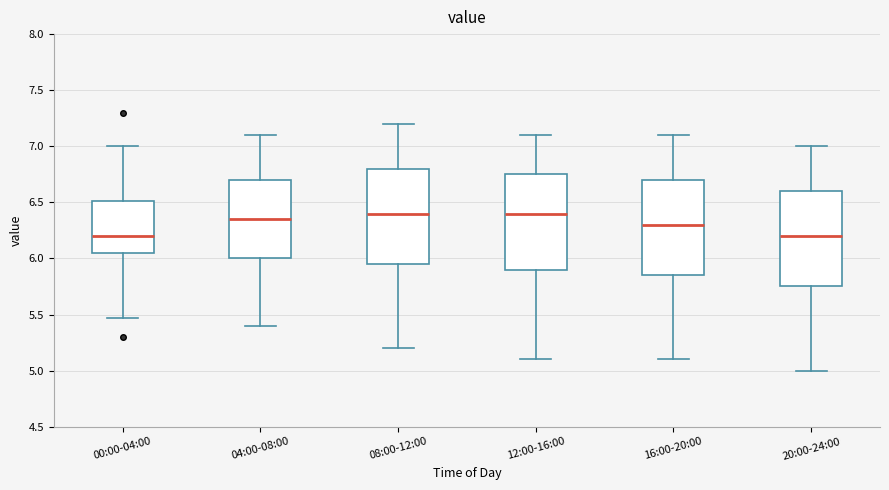

Reading left to right, transcribe this box plot: for each box, give where its median line is, the range the box spans, and where its two whiskers end, as read against the y-axis. The values are not printed on the chart, so give them approximately, as read against the axis.

00:00-04:00: median 6.20, box 6.05 to 6.50, whiskers 5.45 to 7.00
04:00-08:00: median 6.35, box 6.00 to 6.70, whiskers 5.40 to 7.10
08:00-12:00: median 6.40, box 5.95 to 6.80, whiskers 5.20 to 7.20
12:00-16:00: median 6.40, box 5.90 to 6.75, whiskers 5.10 to 7.10
16:00-20:00: median 6.30, box 5.85 to 6.70, whiskers 5.10 to 7.10
20:00-24:00: median 6.20, box 5.75 to 6.60, whiskers 5.00 to 7.00